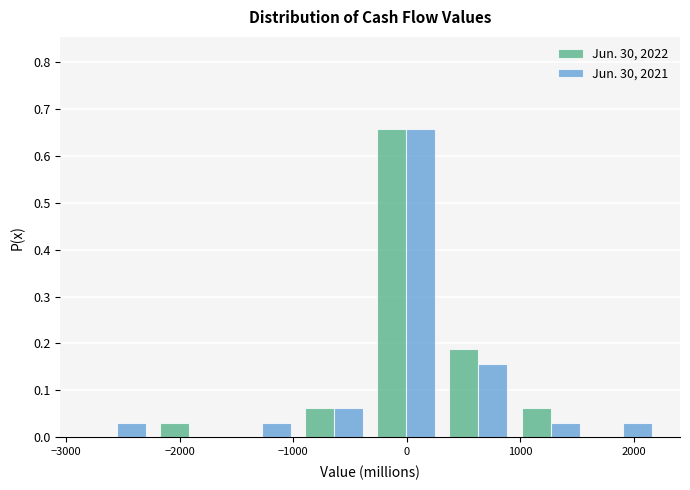

Reading left to right, transcribe this chart: for each range on the x-axis, give the height of each series' bar. Neither the bar edges nor the heights are printed on the chart, so give them approximately, as read against the axes.

-2900 to -2200: Jun. 30, 2022=0	Jun. 30, 2021=0.03
-2200 to -1600: Jun. 30, 2022=0.03	Jun. 30, 2021=0
-1600 to -1000: Jun. 30, 2022=0	Jun. 30, 2021=0.03
-1000 to -300: Jun. 30, 2022=0.06	Jun. 30, 2021=0.06
-300 to 300: Jun. 30, 2022=0.66	Jun. 30, 2021=0.66
300 to 900: Jun. 30, 2022=0.19	Jun. 30, 2021=0.16
900 to 1600: Jun. 30, 2022=0.06	Jun. 30, 2021=0.03
1600 to 2200: Jun. 30, 2022=0	Jun. 30, 2021=0.03